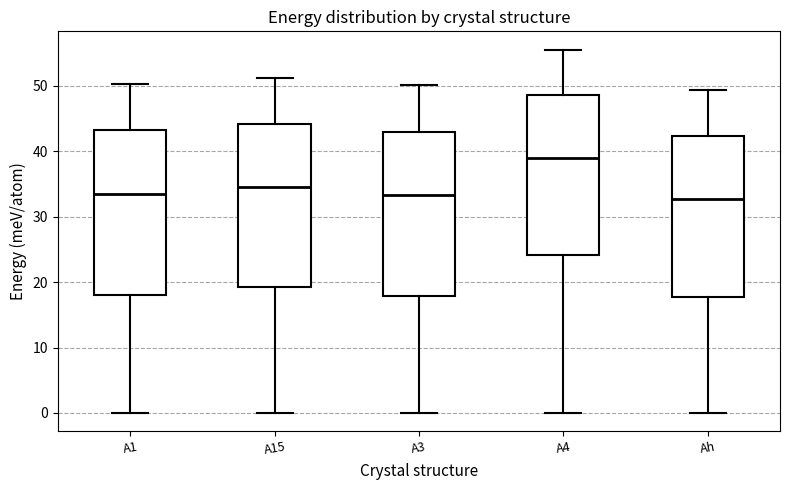

Where does the upper whisker of the box for A15 end on the y-axis? The values are not printed on the chart, so give them approximately, as read against the axis.

51